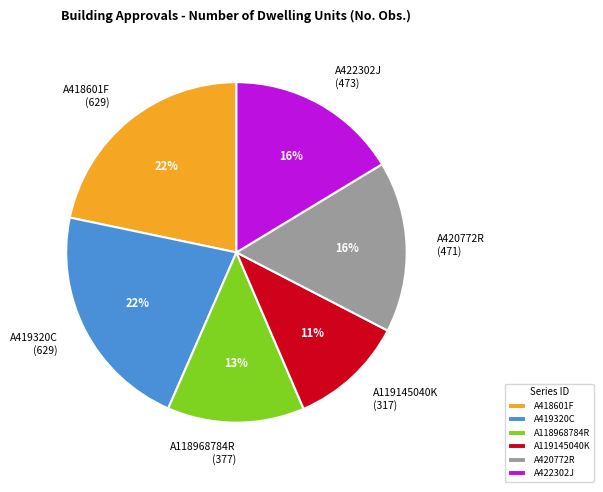

What is the smallest slice in the pie chart?

A119145040K